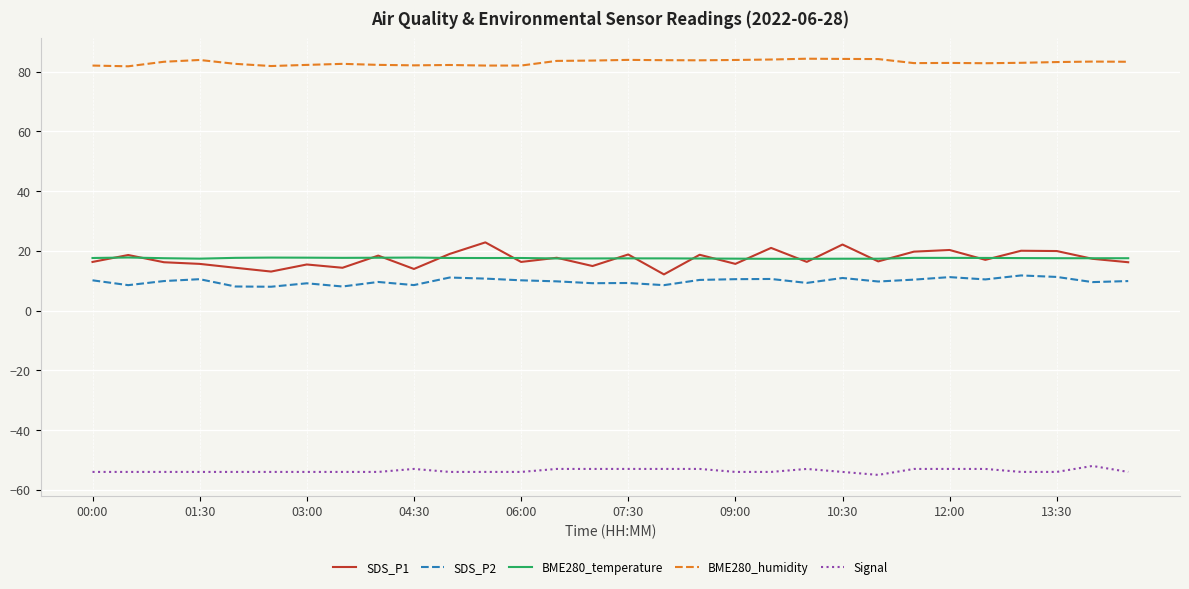

True or false: BME280_humidity and Signal cross at least once.

False